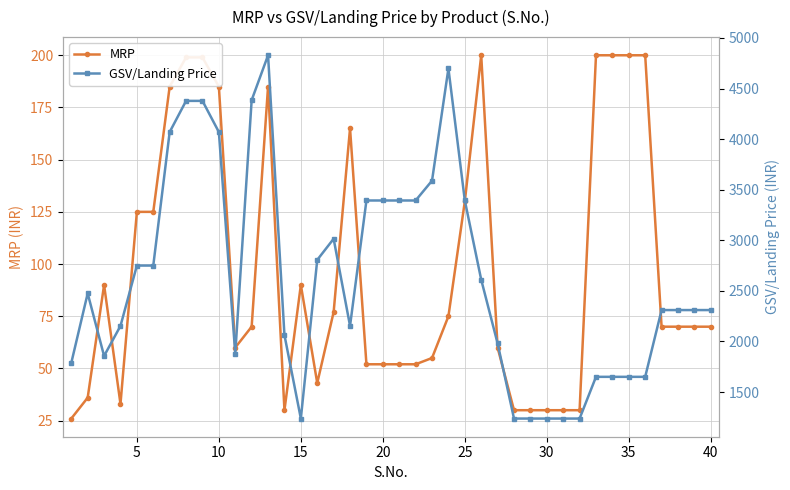

What is the sum of all MRP values?

3881